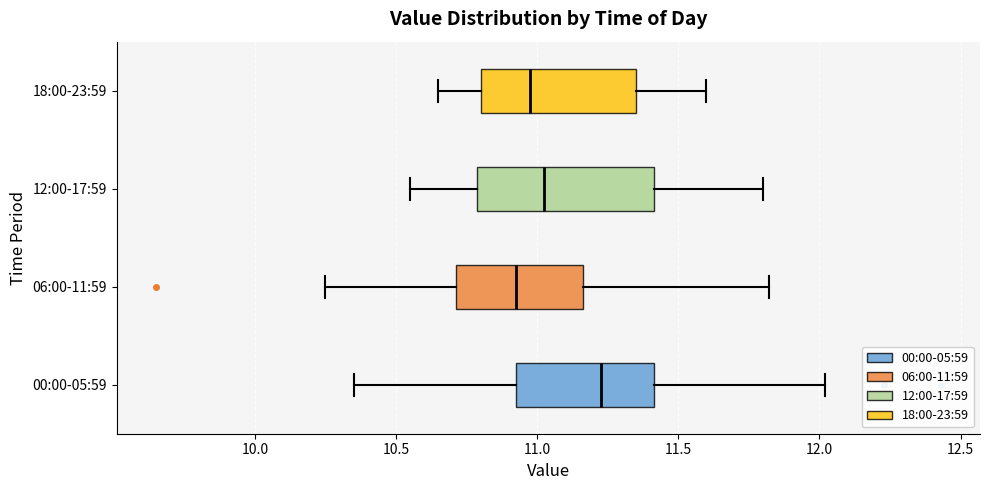

Reading bottom to top, read every box against the x-axis: the position of its median line, the range the box covers, and the ends of its whiskers. The values are not printed on the chart, so give them approximately, as read against the axis.

00:00-05:59: median 11.25, box 10.95 to 11.40, whiskers 10.35 to 12.00
06:00-11:59: median 10.95, box 10.70 to 11.15, whiskers 10.25 to 11.80
12:00-17:59: median 11.05, box 10.80 to 11.40, whiskers 10.55 to 11.80
18:00-23:59: median 11.00, box 10.80 to 11.35, whiskers 10.65 to 11.60